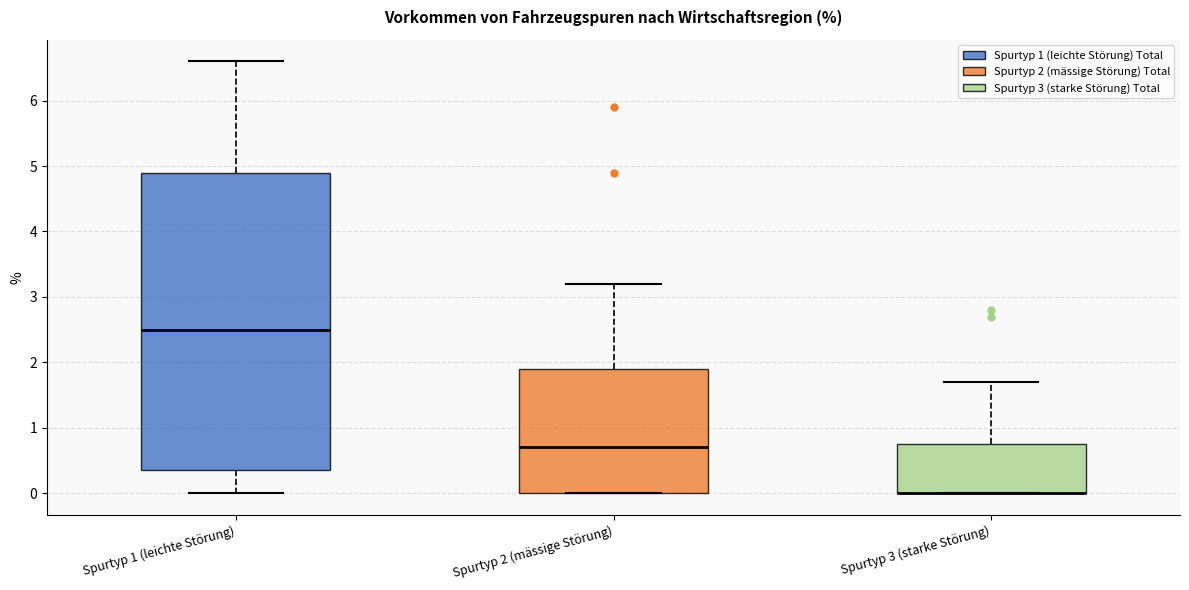

Reading left to right, read every box against the y-axis: the position of its median line, the range the box covers, and the ends of its whiskers. The values are not printed on the chart, so give them approximately, as read against the axis.

Spurtyp 1 (leichte Störung): median 2.5, box 0.4 to 4.9, whiskers 0.0 to 6.6
Spurtyp 2 (mässige Störung): median 0.7, box 0.0 to 1.9, whiskers 0.0 to 3.2
Spurtyp 3 (starke Störung): median 0.0 (drawn on the box's lower edge), box 0.0 to 0.8, whiskers 0.0 to 1.7